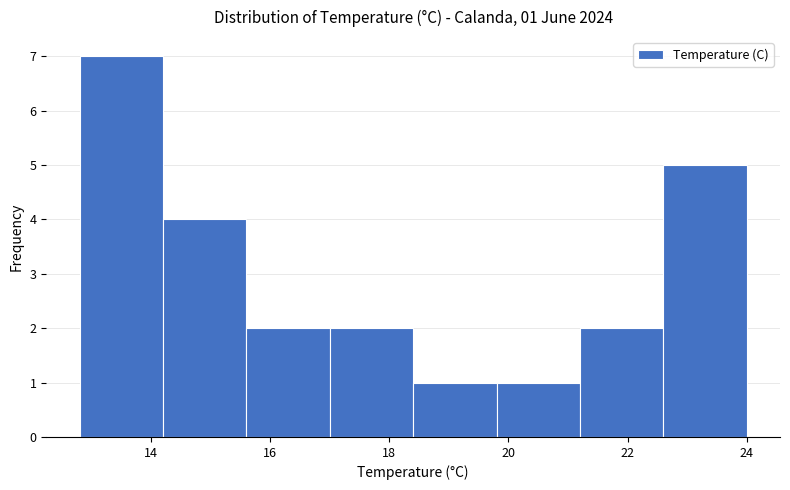

Over which range of the x-axis is the bar tallest?

12.8 to 14.2